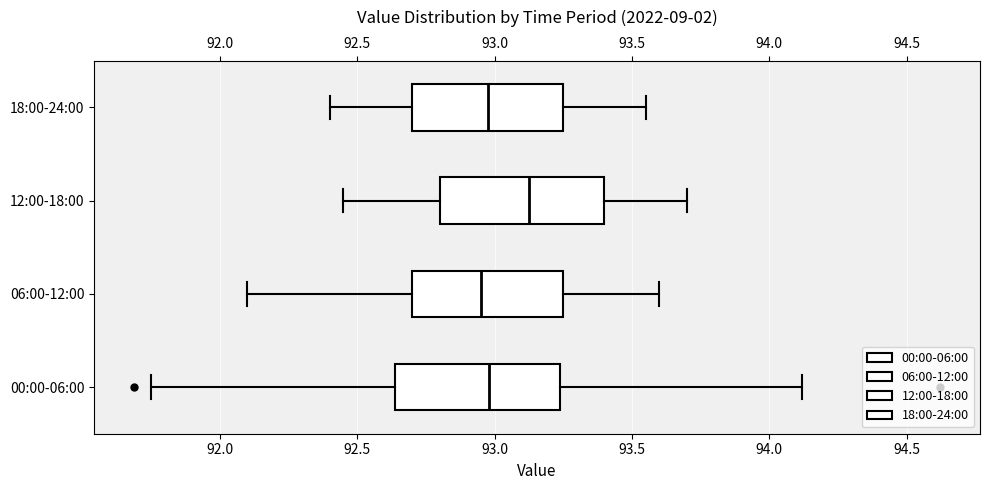

Which box's median line is the furthest to the right?

12:00-18:00